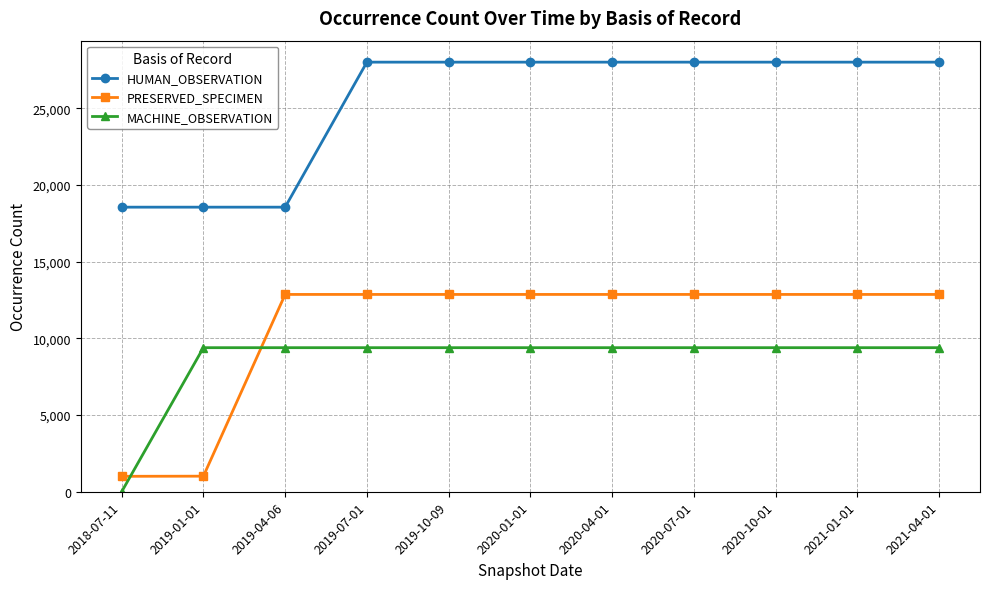

What is the label of the 5th point from the left?

2019-10-09